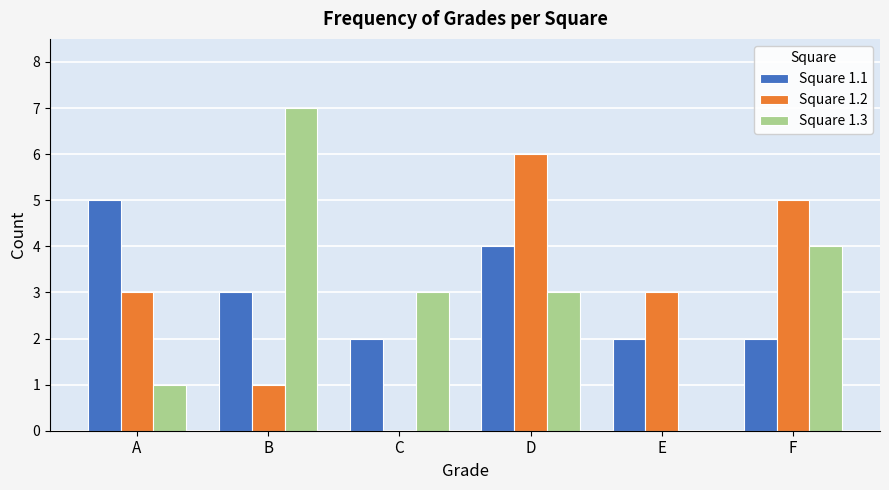

Is it true that Square 1.3 equals 3 at D?

True